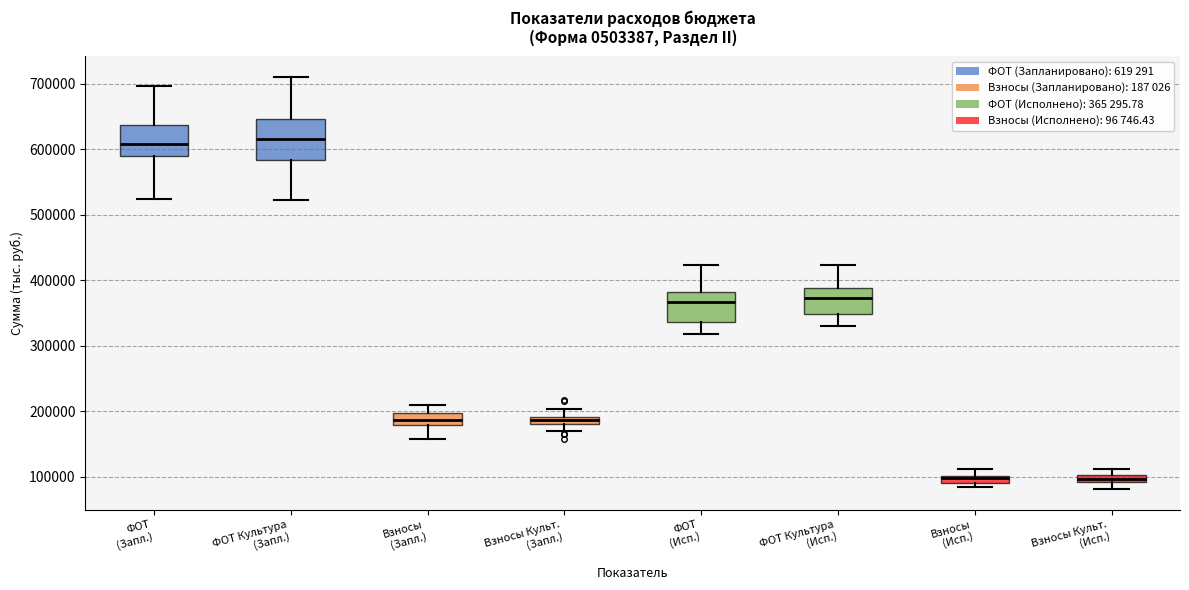

Comparing the boxes themselves (not the whiskers), which one is the tallest?

ФОТ Культура (Запл.)